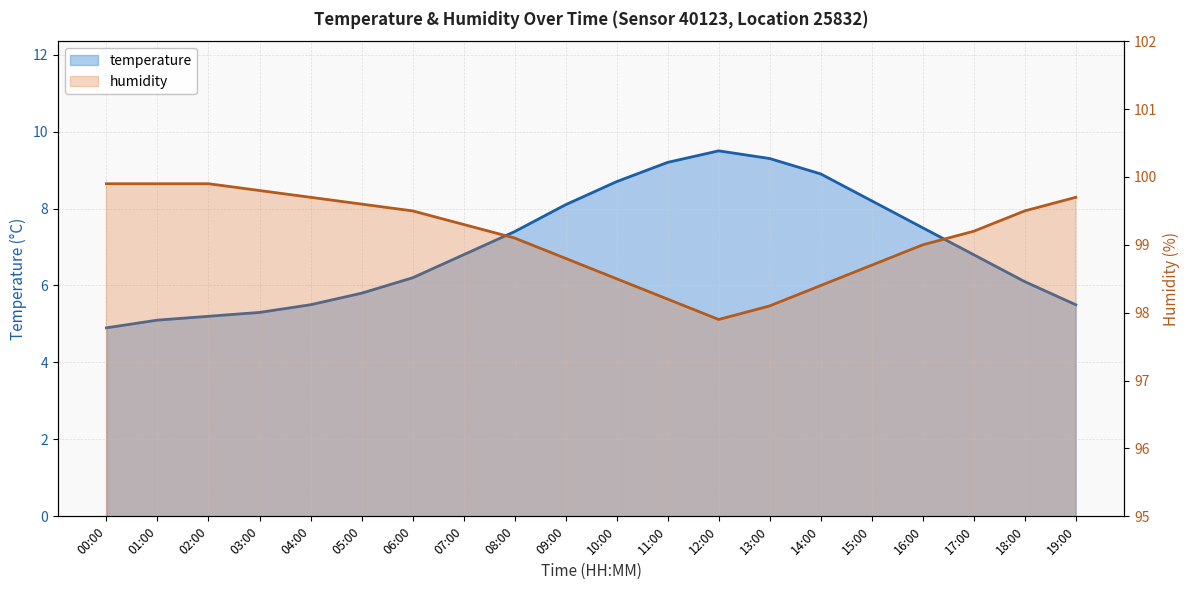

What are all the series names shown in the legend?

temperature, humidity